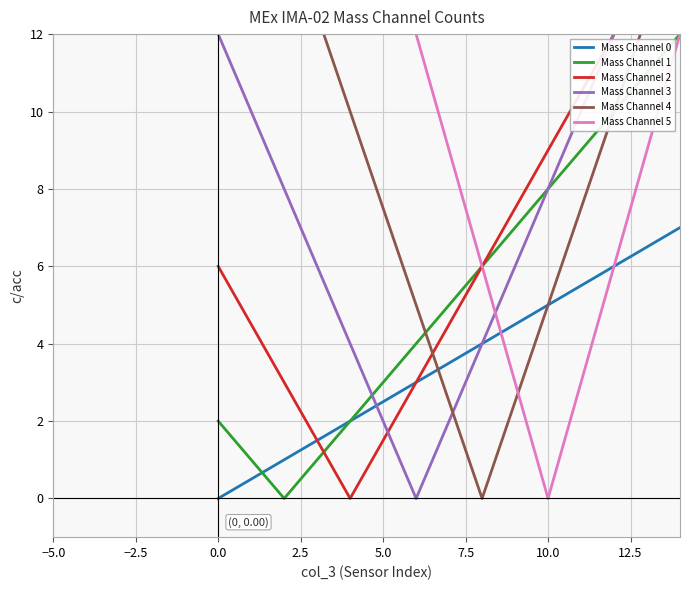

Rank the series by their maximum value, from lowest to highest.

Mass Channel 0, Mass Channel 1, Mass Channel 2, Mass Channel 3, Mass Channel 4, Mass Channel 5